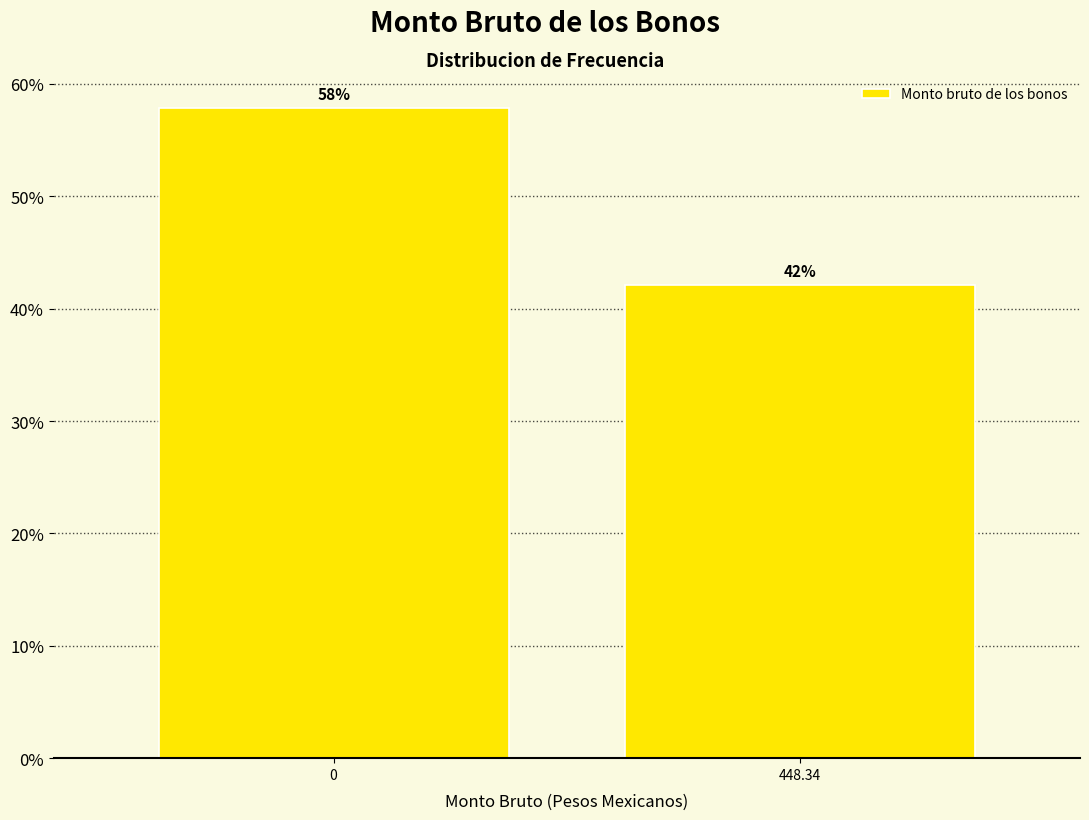

What is the average value?

50.0